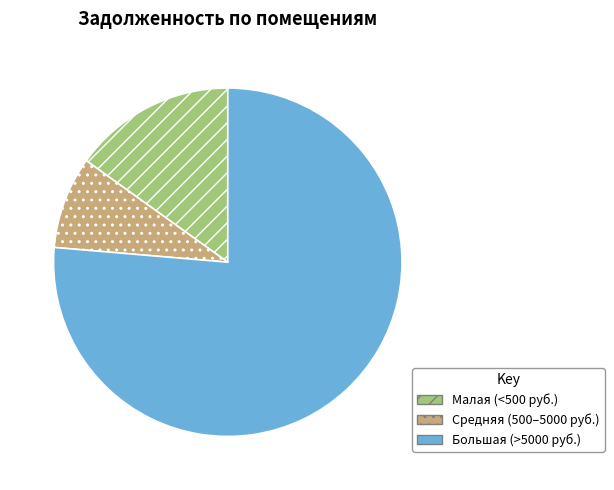

Is there a majority slice in this chart?

Yes